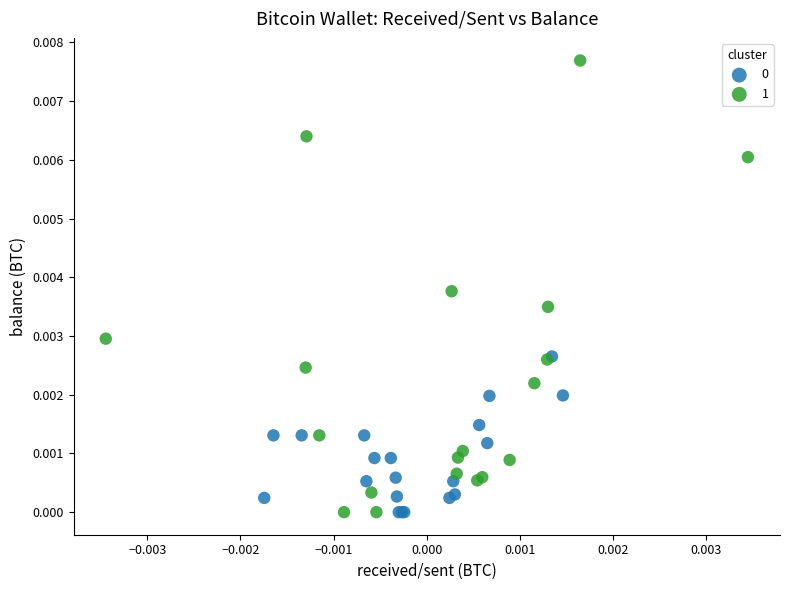

Which series reaches the maximum Y coordinate?

1